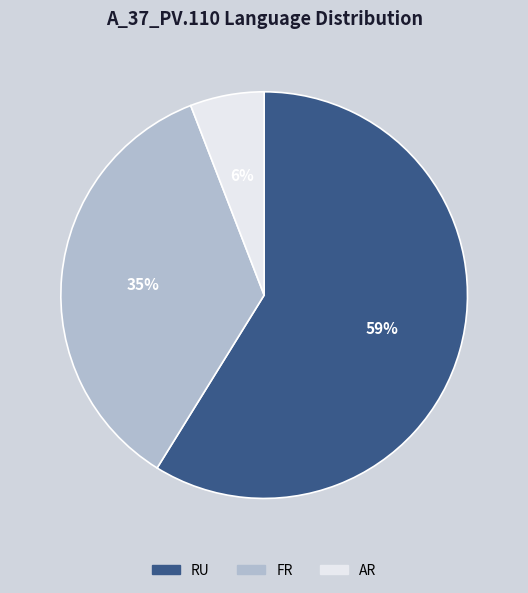

Which has a higher value, FR or AR?

FR